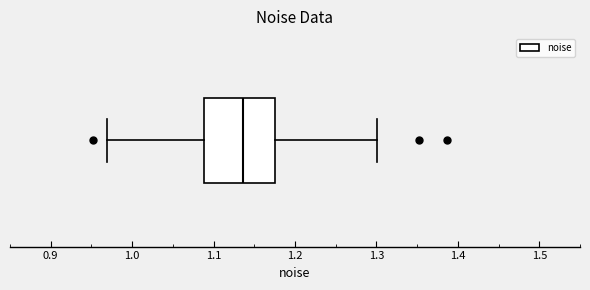

Where is the left edge of the box on the x-axis? The values are not printed on the chart, so give them approximately, as read against the axis.

1.09